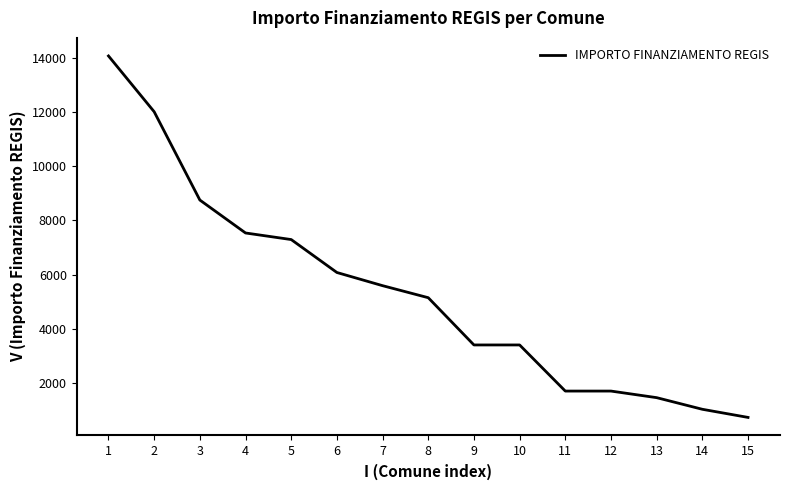

Reading right to left, list all the values displayed in this chart.

15=729	14=1029	13=1458	12=1701	11=1701	10=3402	9=3402	8=5145	7=5589	6=6075	5=7290	4=7533	3=8748	2=12005	1=14063